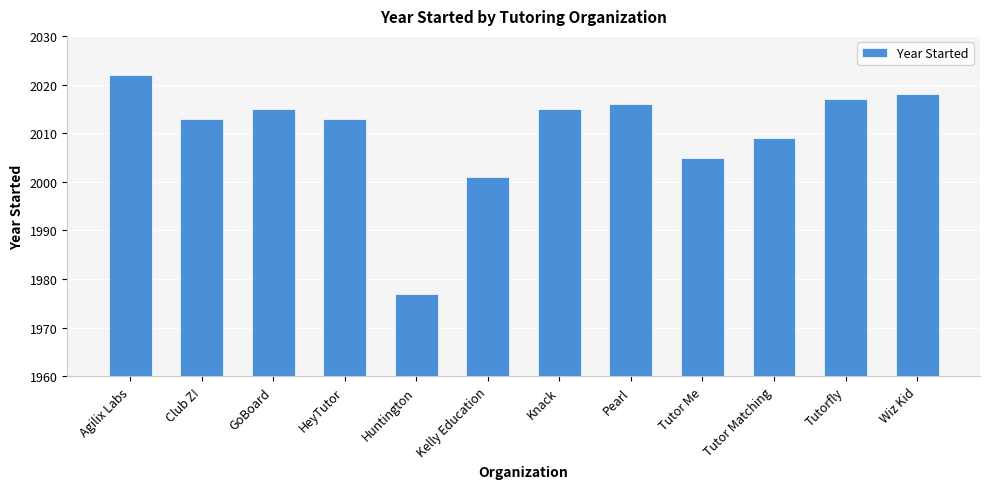

What is the smallest value displayed?

1977